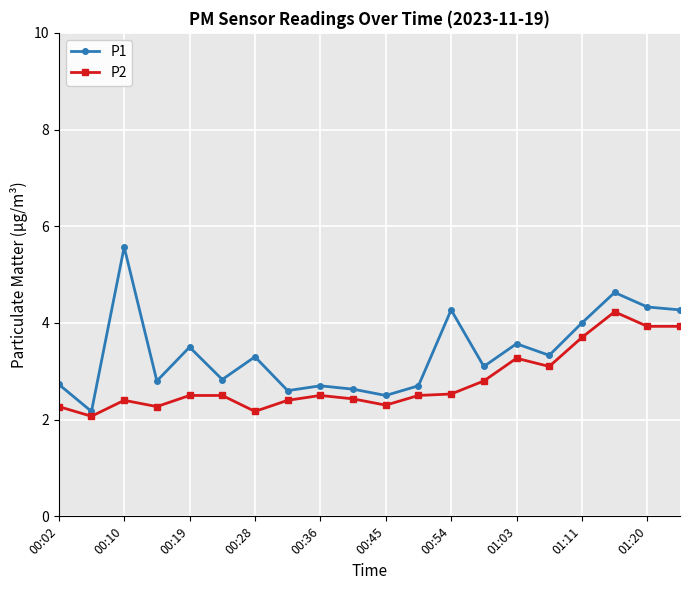

Which series has the largest total across all categories?

P1